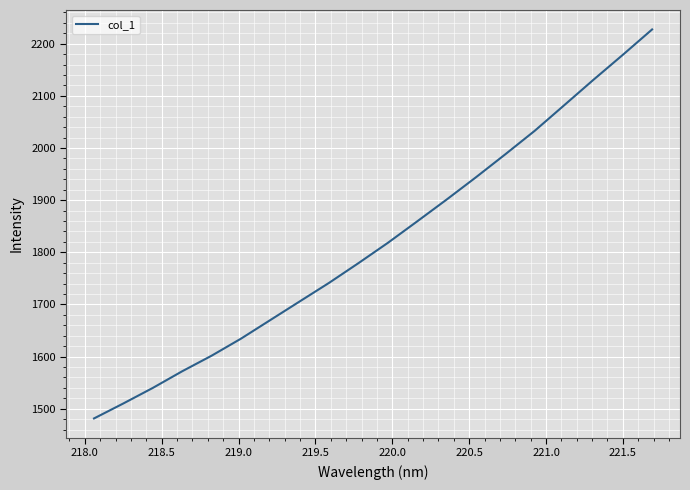

What is the difference between the second highest and second lowest values?

668.5